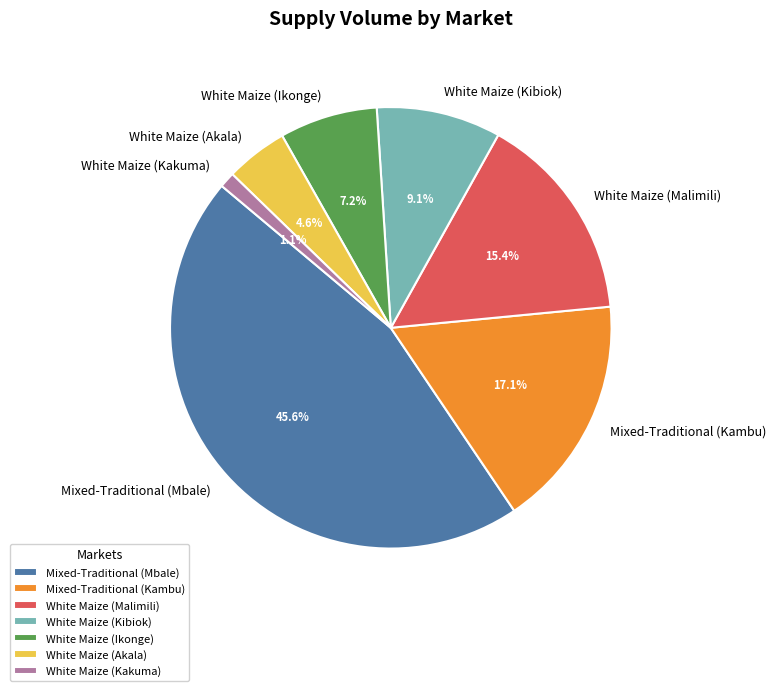

What is the largest slice in the pie chart?

Mixed-Traditional (Mbale)